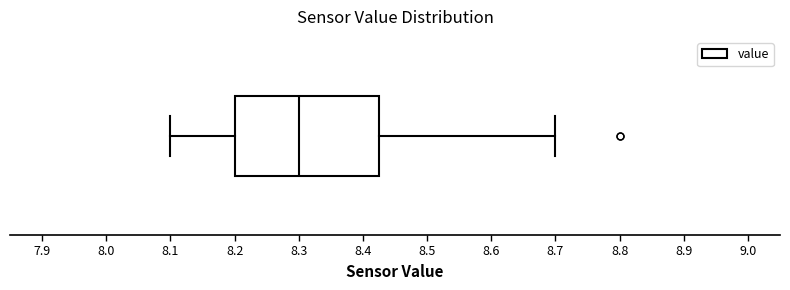

Read this box plot against the x-axis: the position of the median line, the range covered by the box, and the ends of both whiskers. The values are not printed on the chart, so give them approximately, as read against the axis.

median 8.30, box 8.20 to 8.43, whiskers 8.10 to 8.70